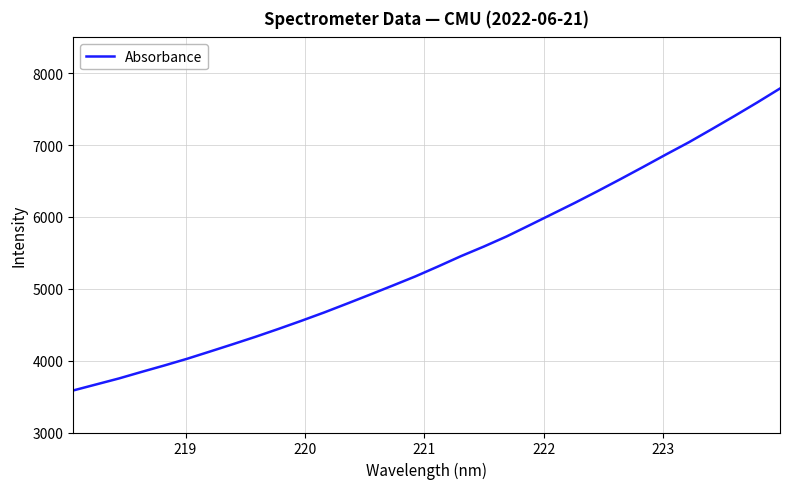

True or false: the data has more than 1 interior local peaks.

False